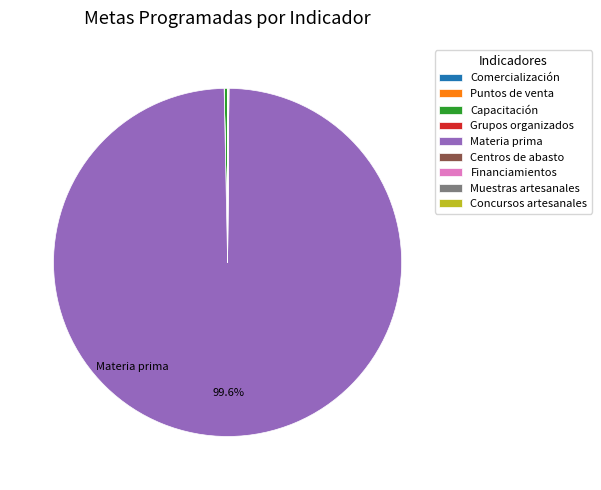

What is the largest slice in the pie chart?

Materia prima